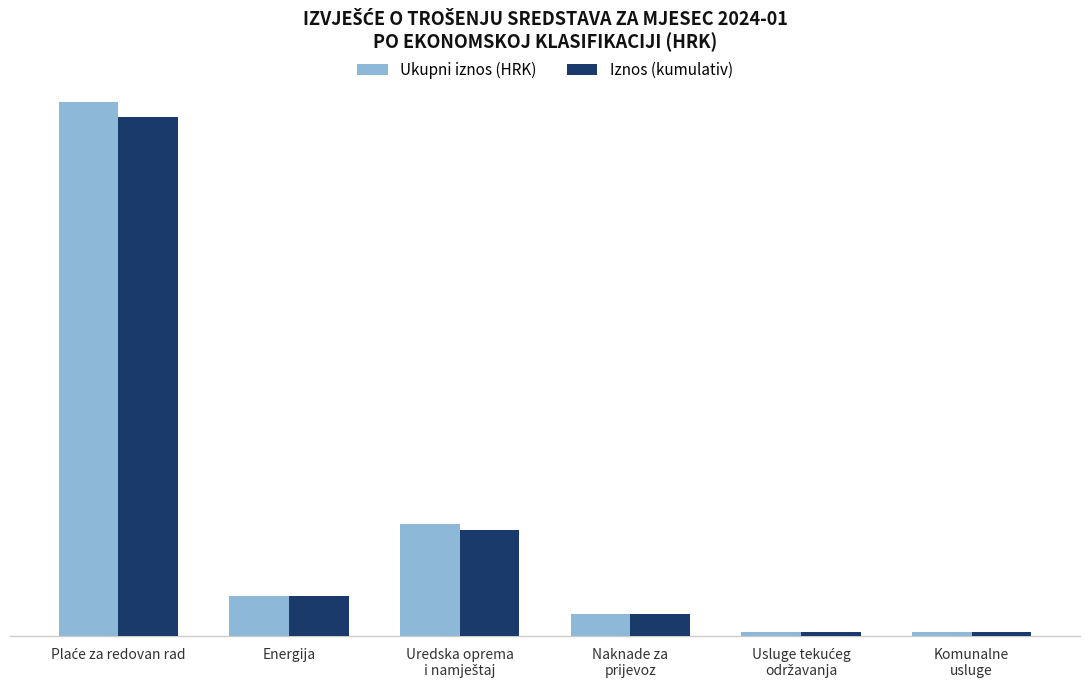

What is the maximum value for Iznos (kumulativ)?

61271.9